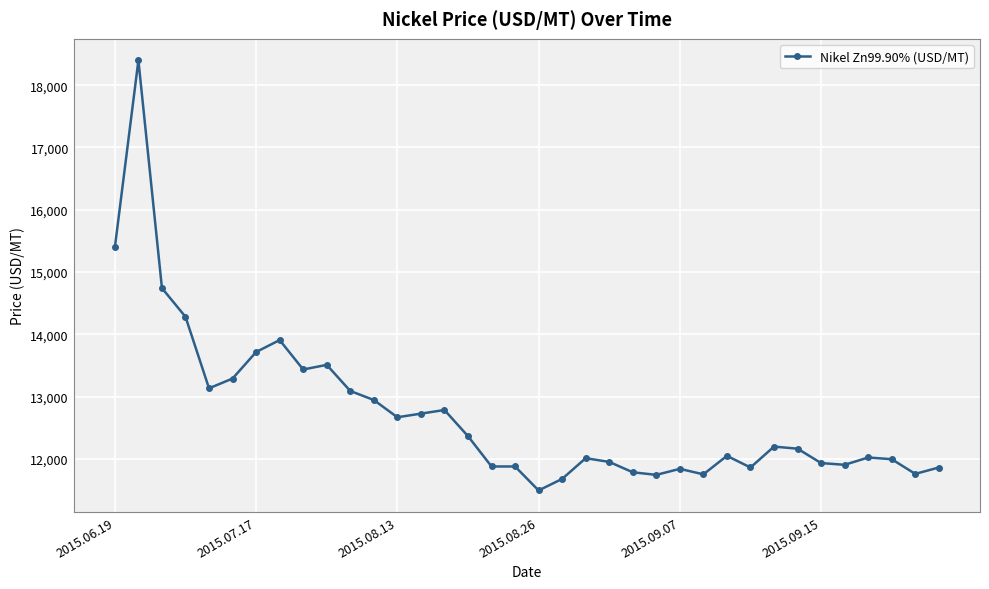

What is the greatest value displayed?

18398.7